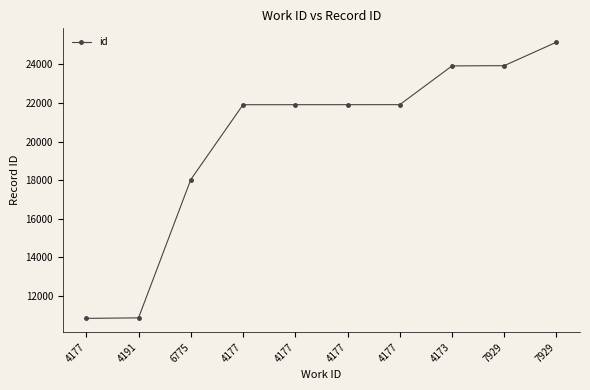

Reading right to left, list all the values displayed in this chart.

7929=25155	7929=23936	4173=23923	4177=21915	4177=21914	4177=21913	4177=21912	6775=18031	4191=10864	4177=10838